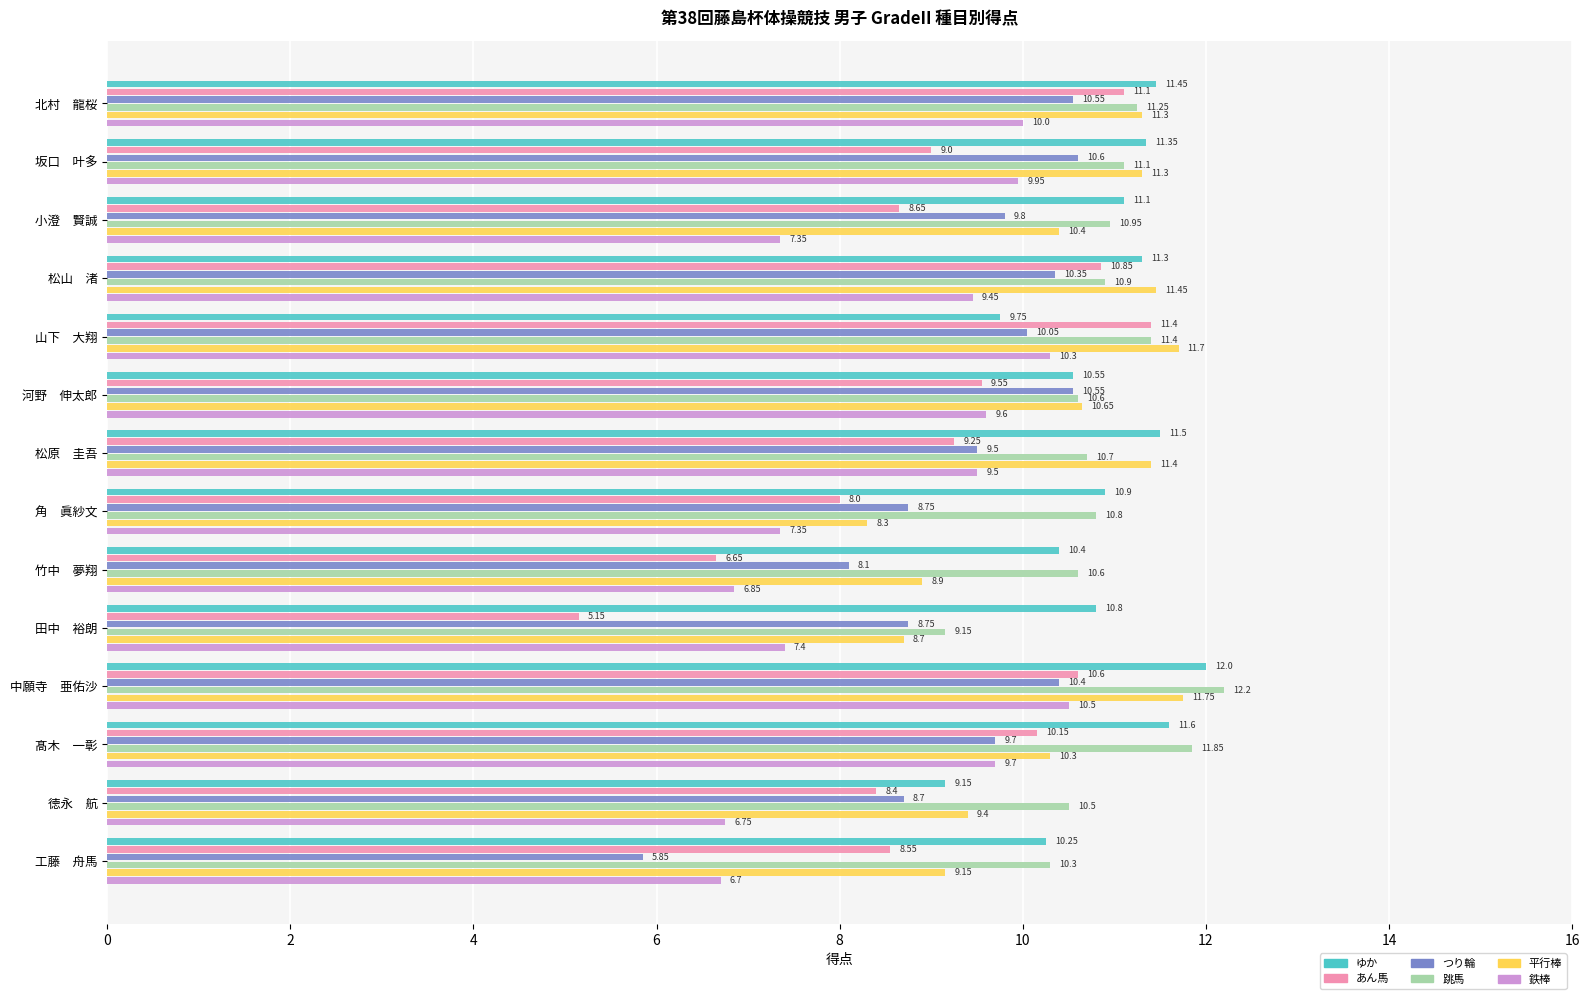

Which category has the highest value in the 鉄棒 series?

中願寺　亜佑沙